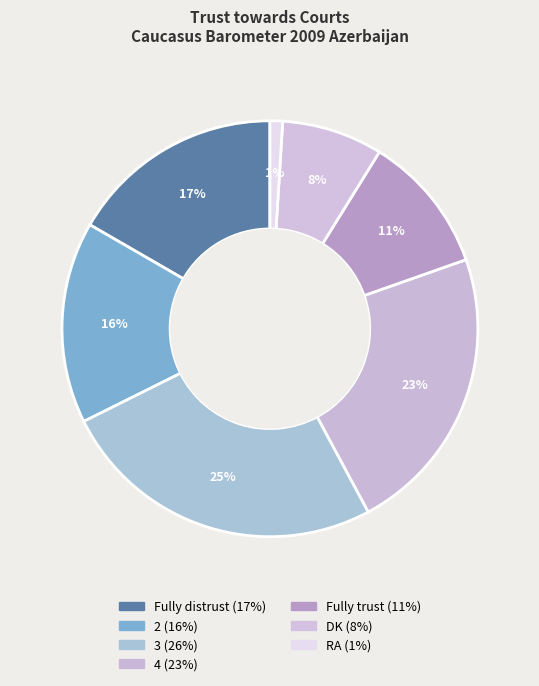

How much of the chart is everything except 2?

84.3%